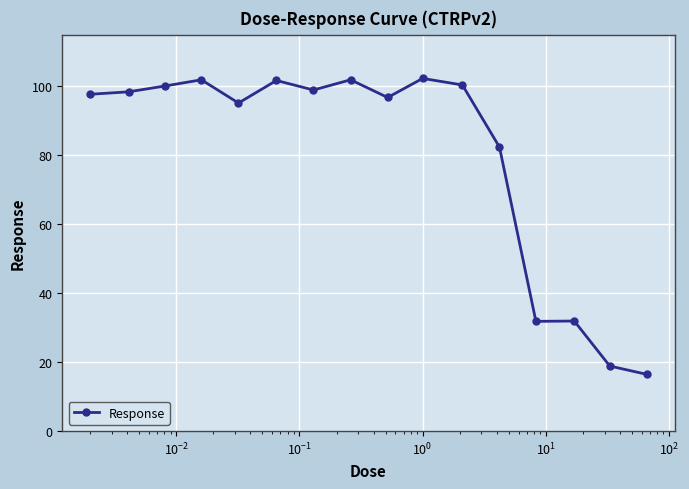

What is the average value?

79.8